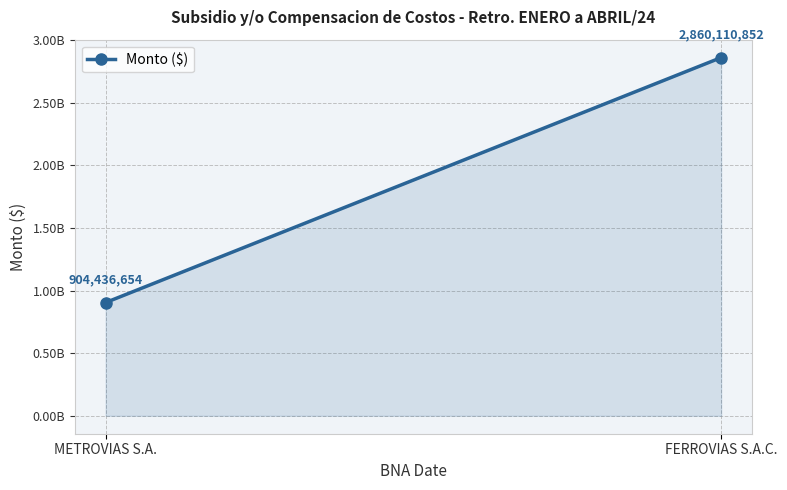

What is the ratio of the value at FERROVIAS S.A.C. to the value at METROVIAS S.A.?

3.2